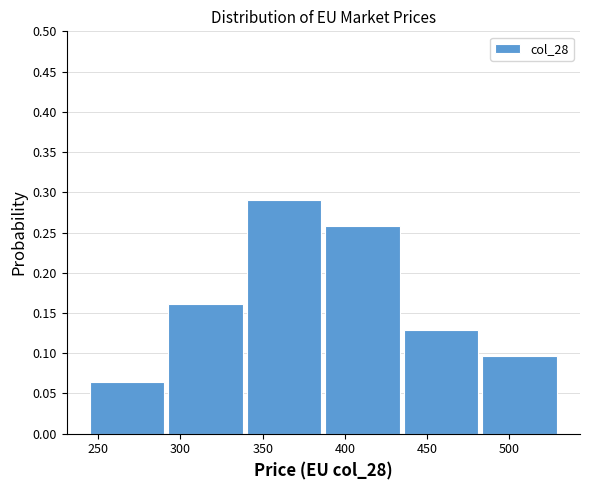

Reading left to right, list every bar in this chart as the range it spans on the x-axis followed by its height. Neither the bar edges nor the heights are printed on the chart, so give them approximately, as read against the axes.

245 to 290: 0.065
290 to 340: 0.160
340 to 385: 0.290
385 to 435: 0.260
435 to 480: 0.130
480 to 530: 0.095